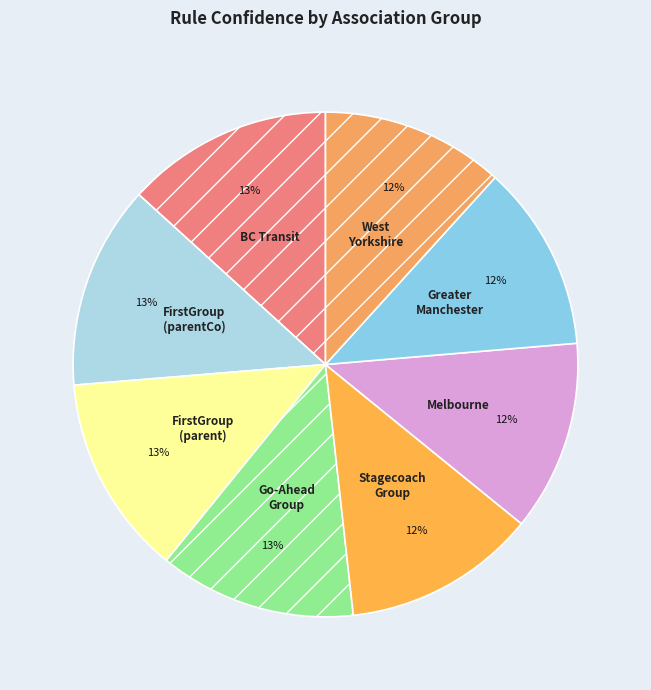

What is the largest slice in the pie chart?

BC_Transit